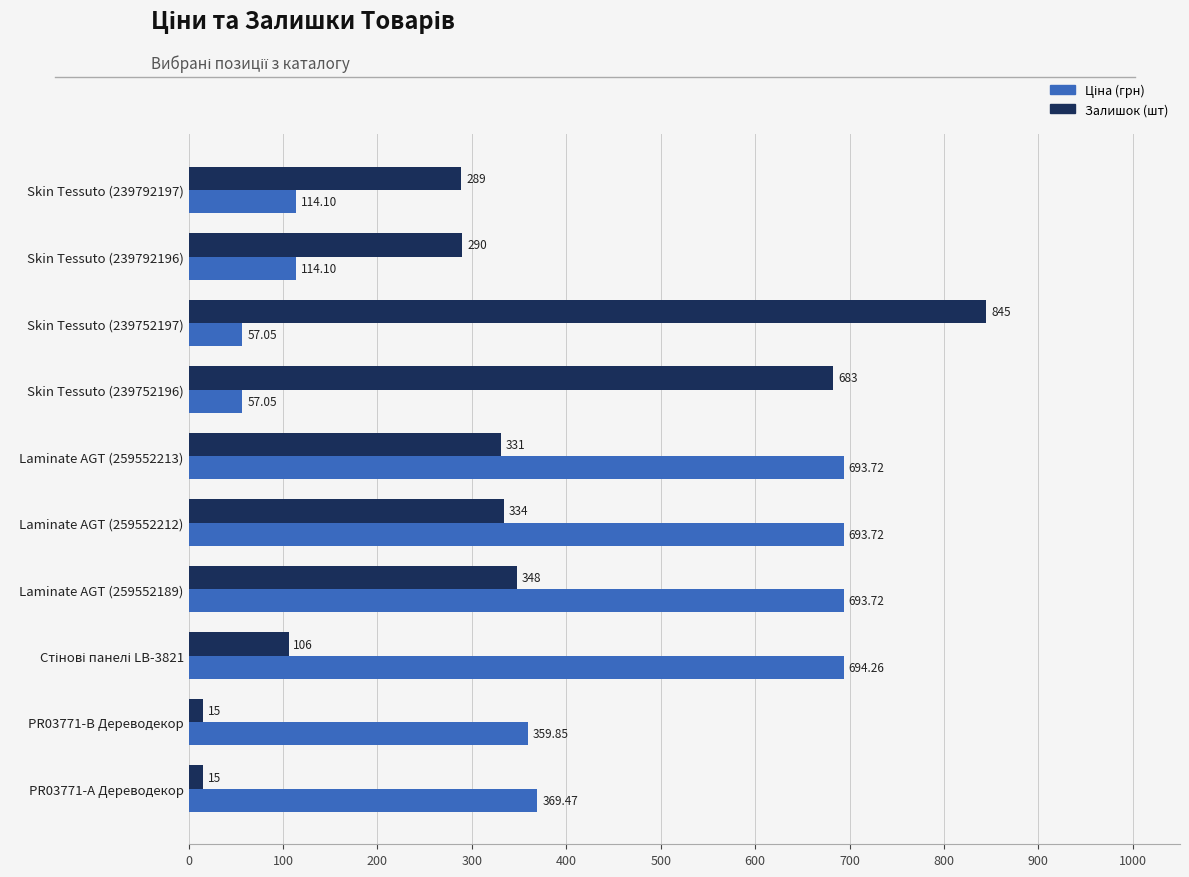

Which series has the widest spread of values?

Залишок (шт)